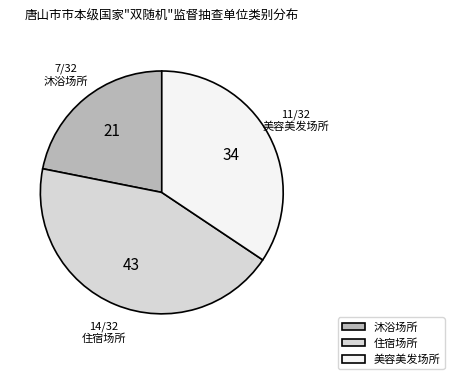

Rank the categories by value from lowest to highest.

沐浴场所, 美容美发场所, 住宿场所